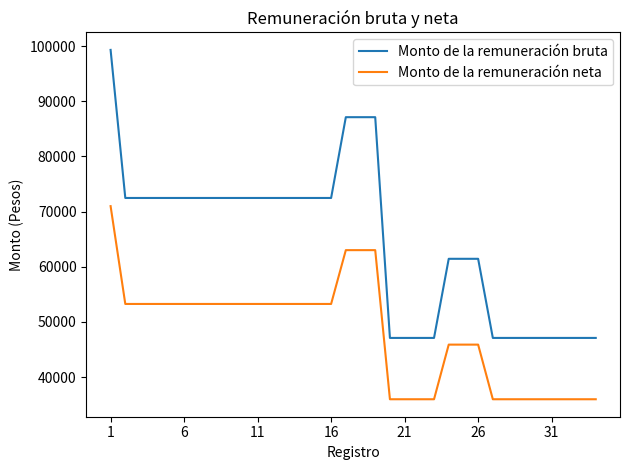

List the series in order of their overall mean, lowest first.

Monto de la remuneración neta, Monto de la remuneración bruta